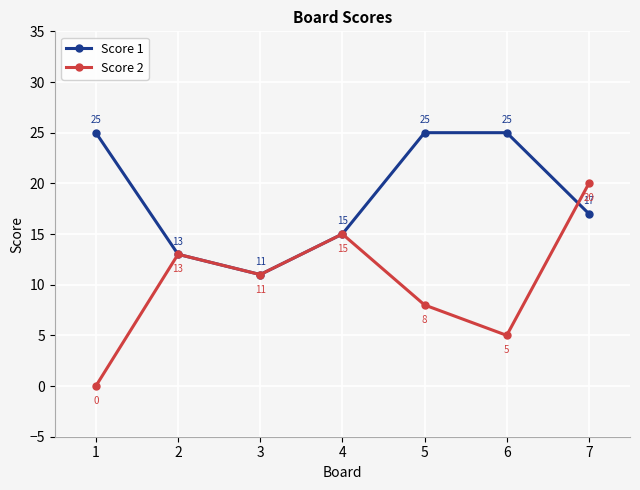

Is the value of Score 2 at 7 greater than the value of Score 1 at 5?

No